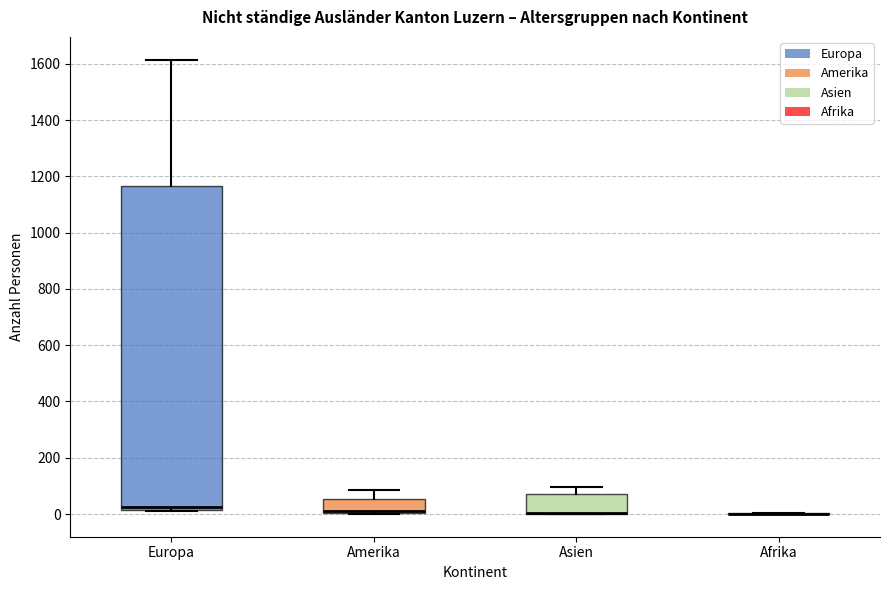

Where does the upper whisker of the box for Asien end on the y-axis? The values are not printed on the chart, so give them approximately, as read against the axis.

100